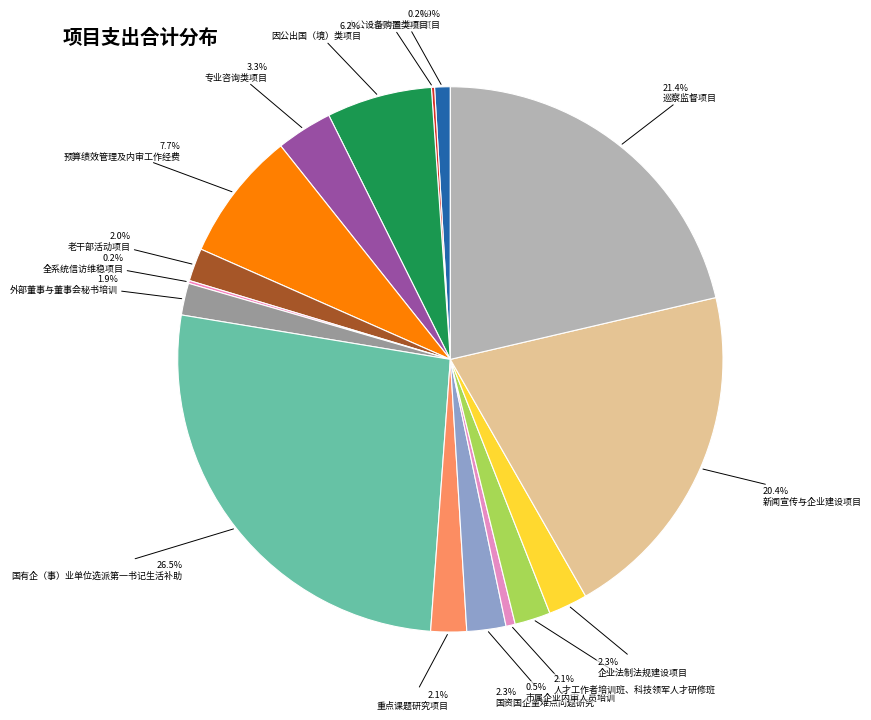

Which slice is the largest?

国有企（事）业单位选派第一书记生活补助